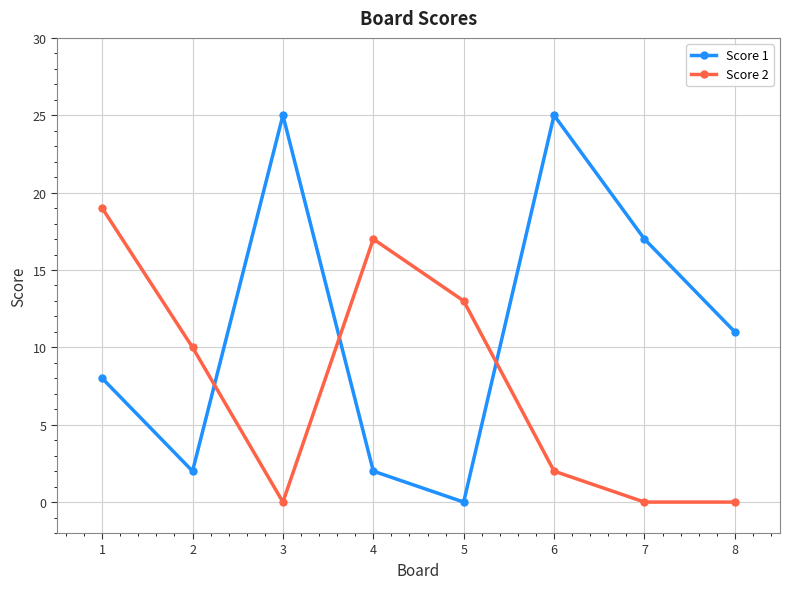

Reading left to right, what are all the values shown in this chart?

Score 1: 1=8	2=2	3=25	4=2	5=0	6=25	7=17	8=11
Score 2: 1=19	2=10	3=0	4=17	5=13	6=2	7=0	8=0